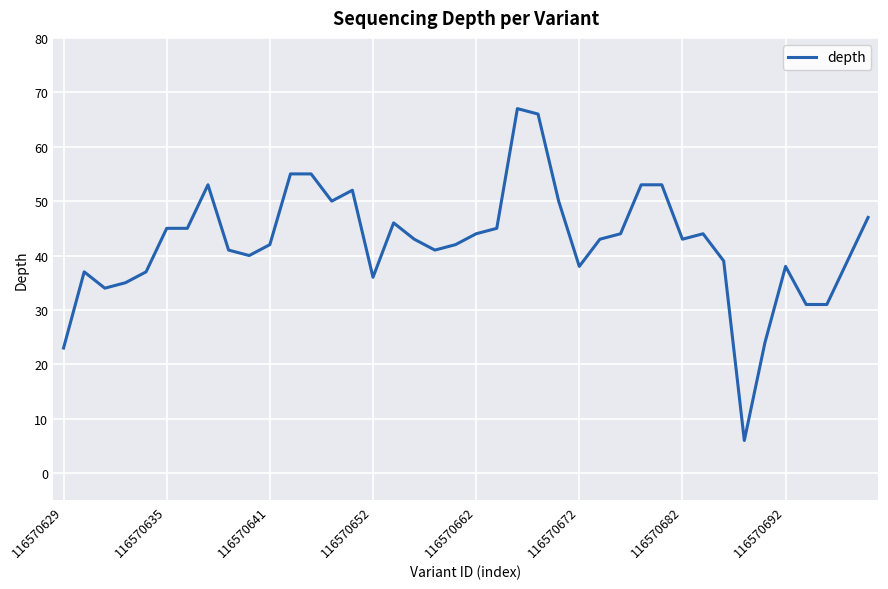

How many distinct data groups are displayed?

1